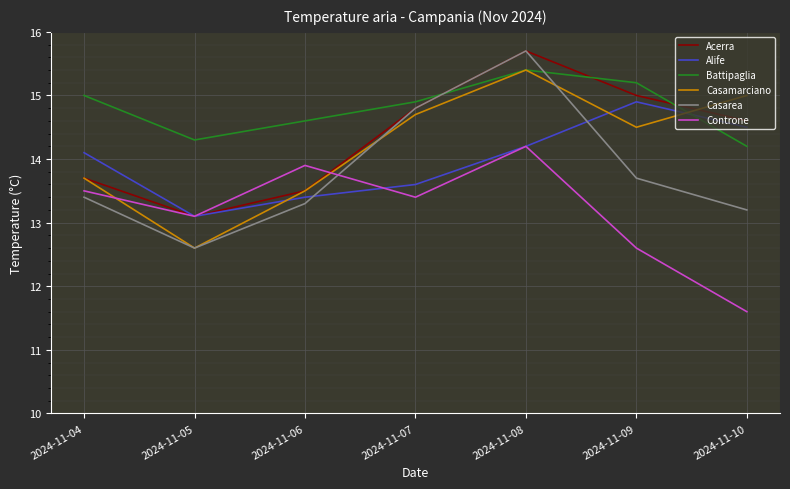

True or false: Casarea and Alife intersect in this chart.

True